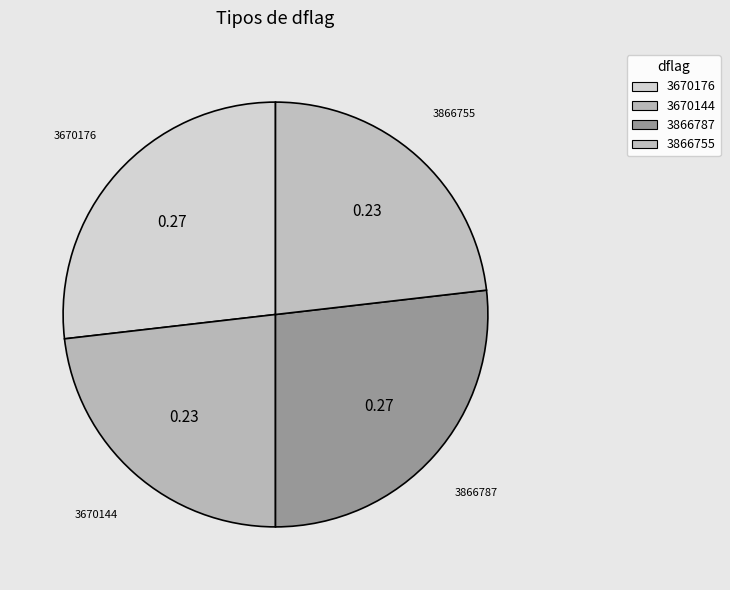

Is there any slice that represents more than half of the pie?

No